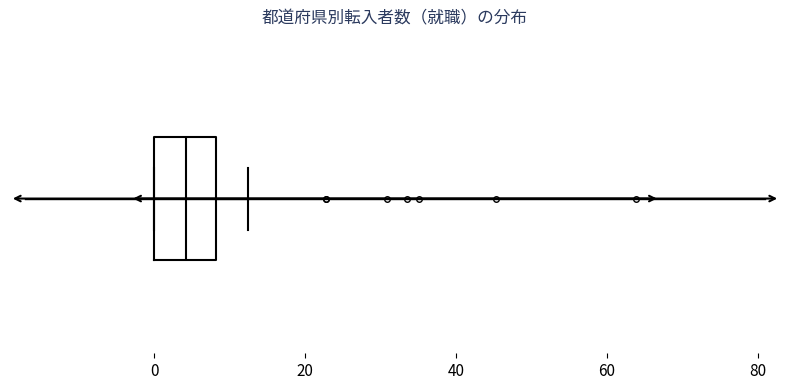

Read this box plot against the x-axis: the position of the median line, the range covered by the box, and the ends of both whiskers. The values are not printed on the chart, so give them approximately, as read against the axis.

median 4, box 0 to 8, whiskers 0 to 12